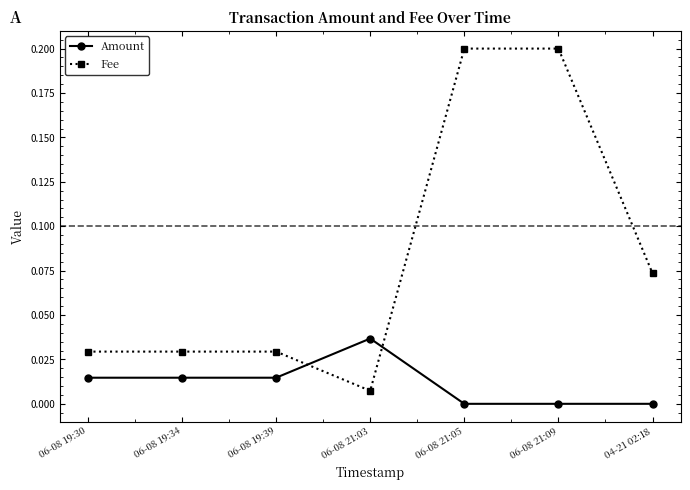

Rank the series at 04-21 02:18 from highest to lowest value.

Fee, Amount